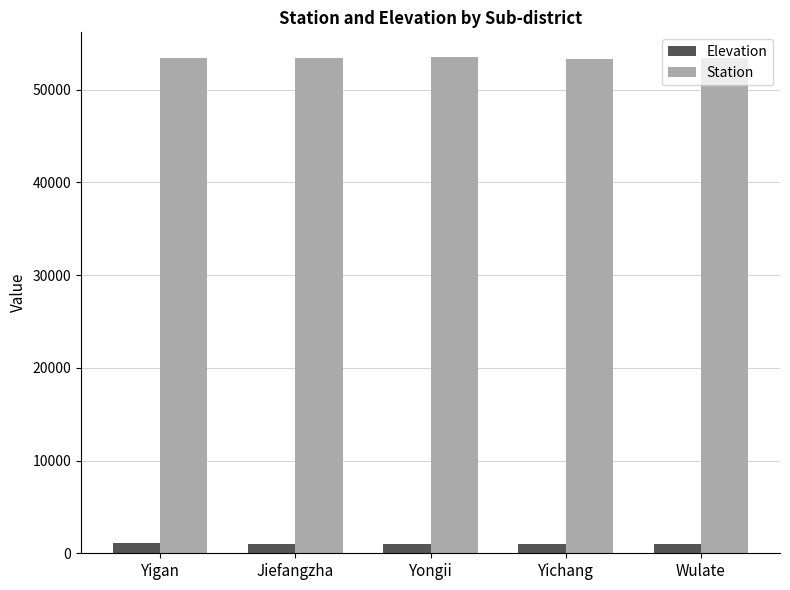

What is the label of the 2nd bar from the right?

Yichang